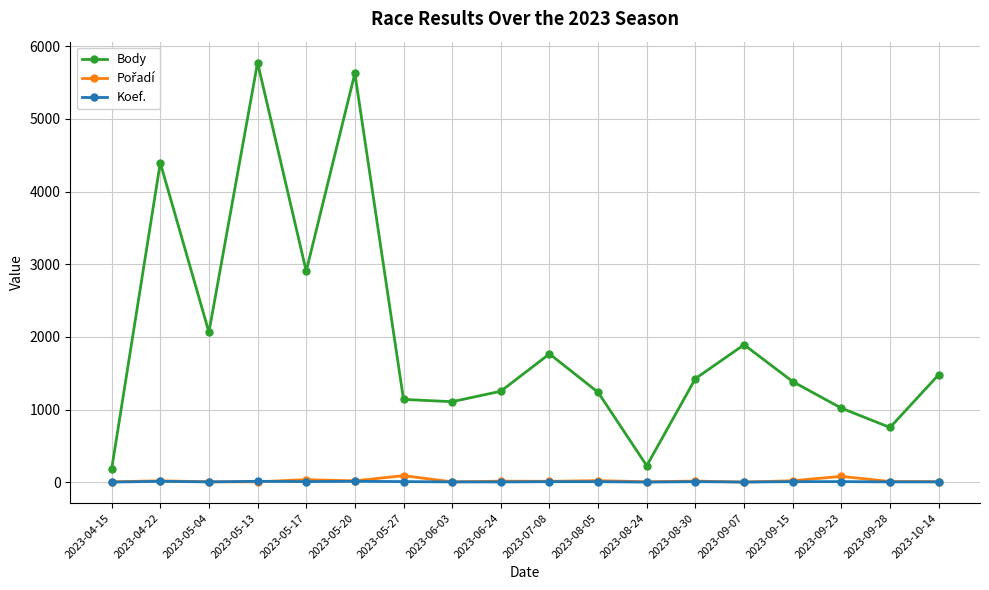

At how many categories does at least one series exceed 5654?

1